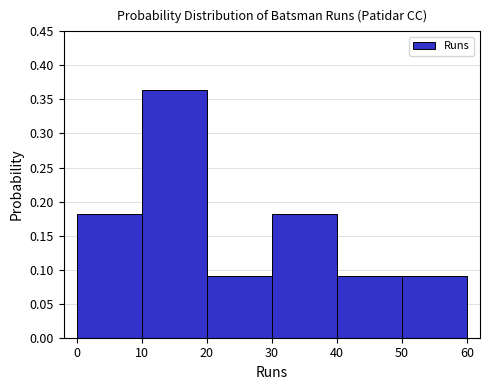

Which range on the x-axis has the tallest bar?

10 to 20